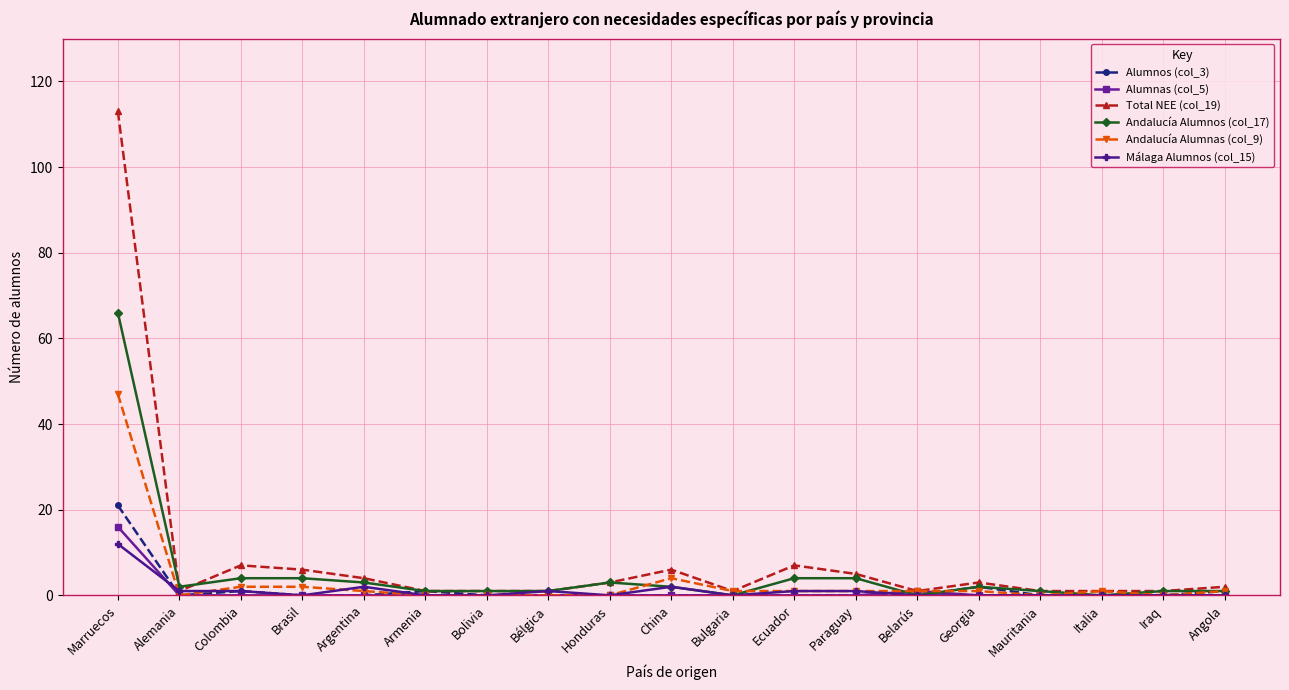

At which label does Andalucía Alumnos (col_17) reach its peak?

Marruecos